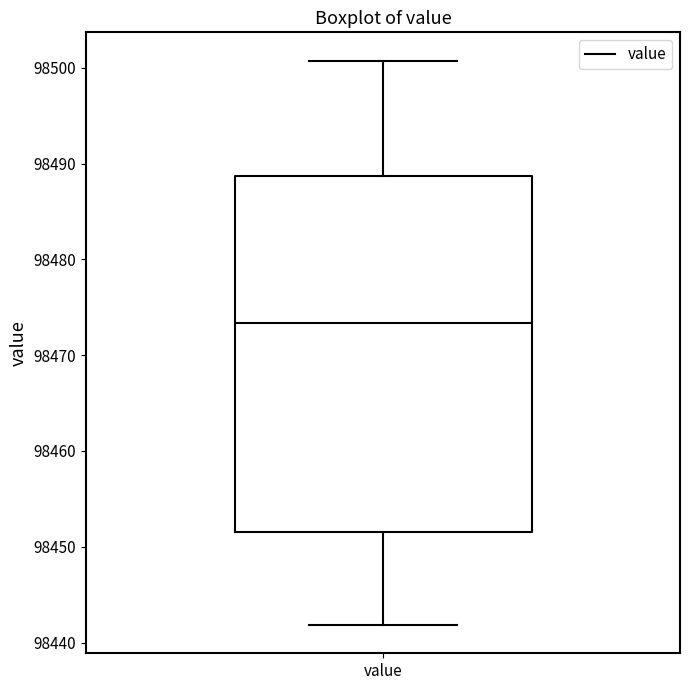

Read this box plot against the y-axis: the position of the median line, the range covered by the box, and the ends of both whiskers. The values are not printed on the chart, so give them approximately, as read against the axis.

median 98473, box 98451 to 98489, whiskers 98442 to 98501